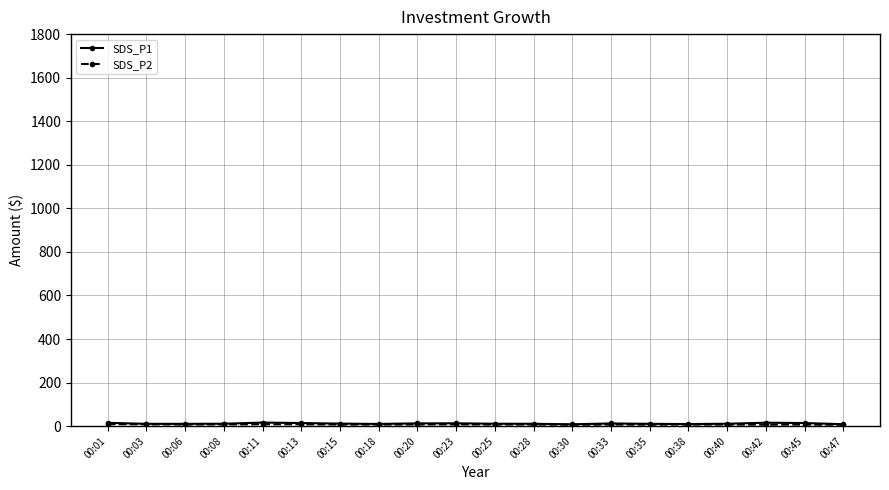

Which series has the largest total across all categories?

SDS_P1